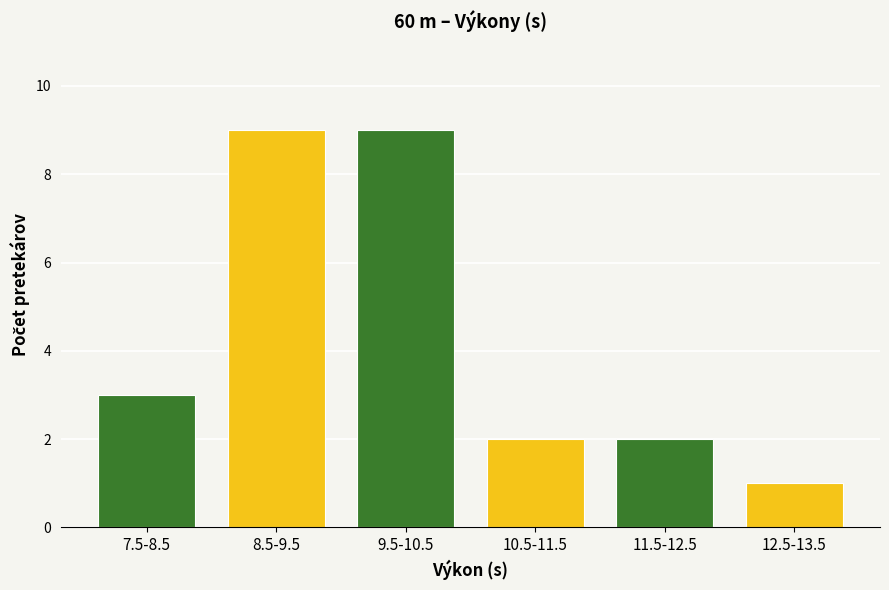

Reading left to right, list all the values displayed in this chart.

3	9	9	2	2	1